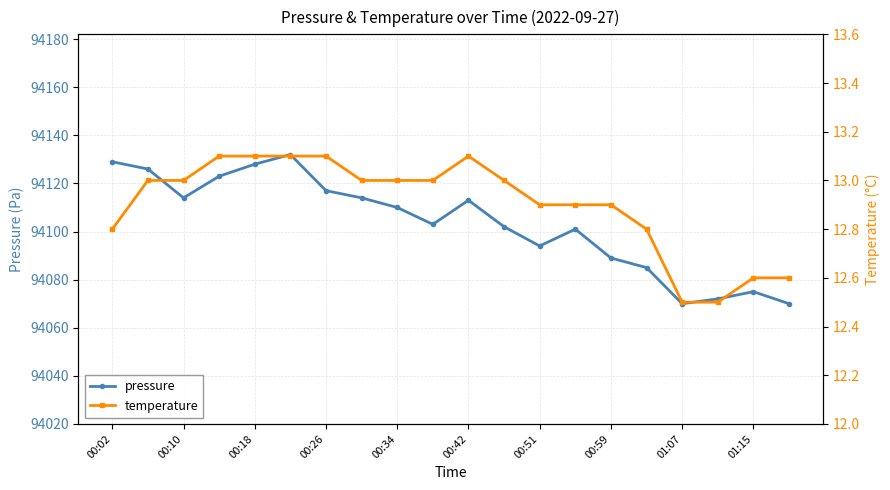

Where is the first local minimum for pressure?

00:10